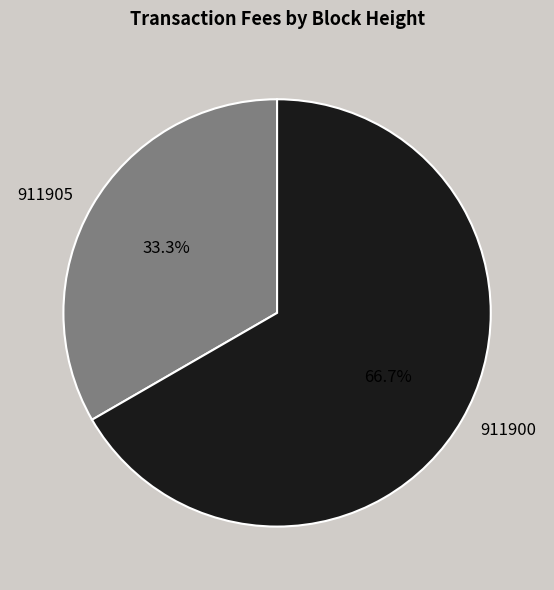

What percentage do 911900 and 911905 together represent?

100.0%